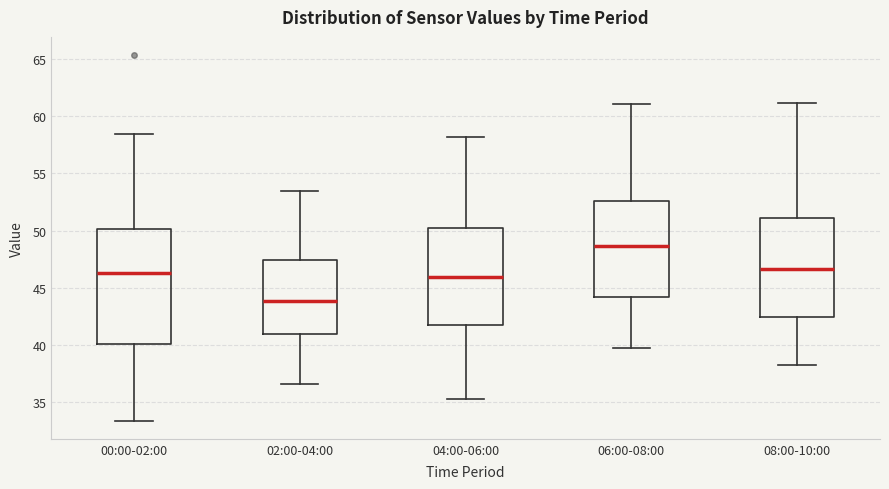

Reading left to right, transcribe this box plot: for each box, give where its median line is, the range the box spans, and where its two whiskers end, as read against the y-axis. The values are not printed on the chart, so give them approximately, as read against the axis.

00:00-02:00: median 46.5, box 40.0 to 50.0, whiskers 33.5 to 58.5
02:00-04:00: median 44.0, box 41.0 to 47.5, whiskers 36.5 to 53.5
04:00-06:00: median 46.0, box 42.0 to 50.0, whiskers 35.5 to 58.0
06:00-08:00: median 48.5, box 44.0 to 52.5, whiskers 40.0 to 61.0
08:00-10:00: median 46.5, box 42.5 to 51.0, whiskers 38.5 to 61.0